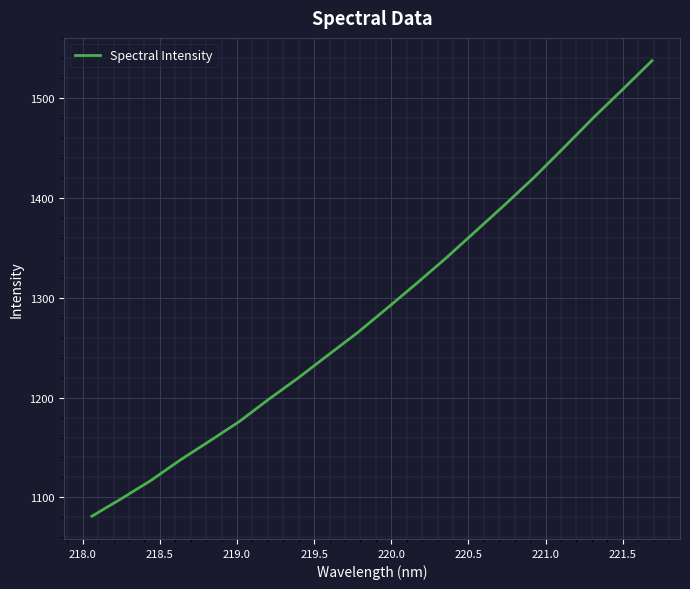

What is the greatest value displayed?

1537.6